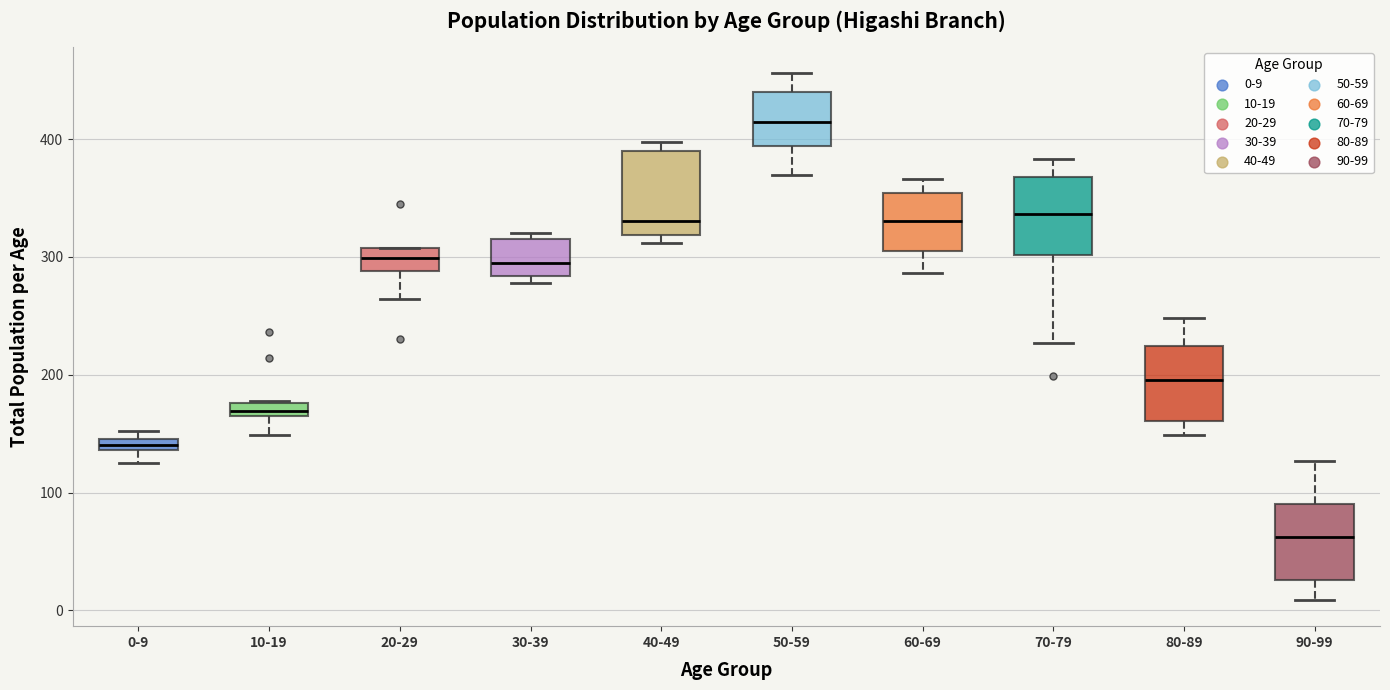

Where is the lower edge of the box for 30-39 on the y-axis? The values are not printed on the chart, so give them approximately, as read against the axis.

280